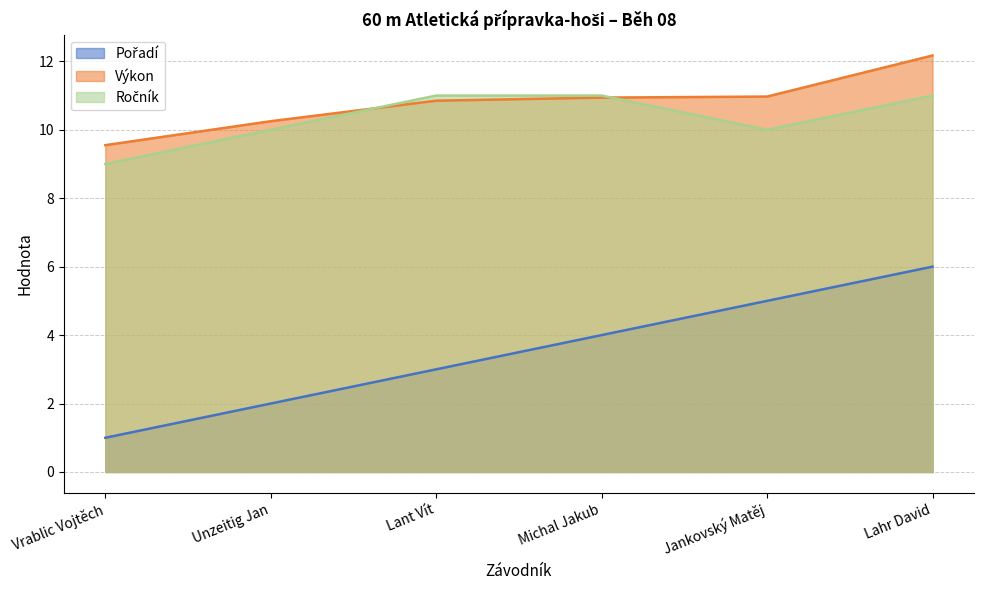

How many lines are shown in the chart?

3